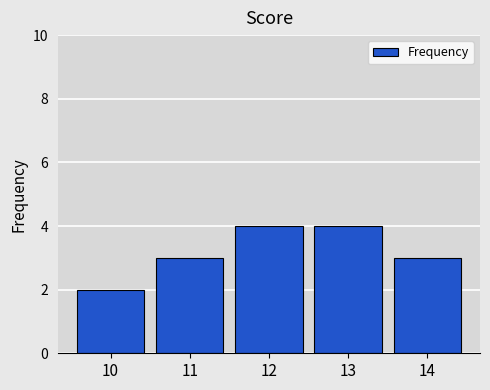

Reading left to right, transcribe all the data shown in this chart.

10=2	11=3	12=4	13=4	14=3